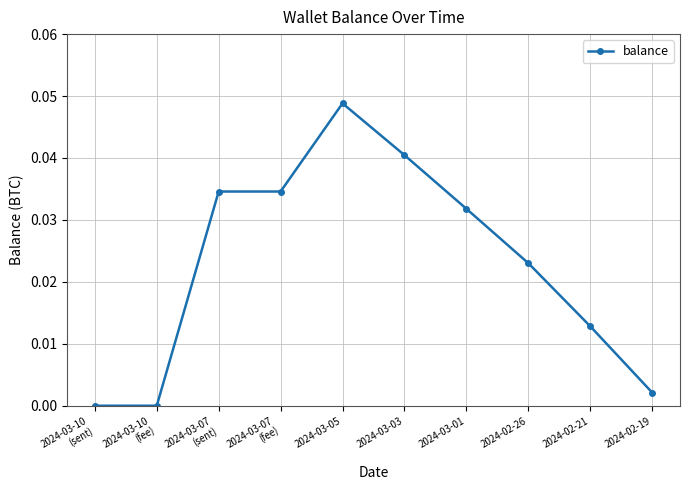

True or false: the data shows 0.0 at 2024-03-05.

True